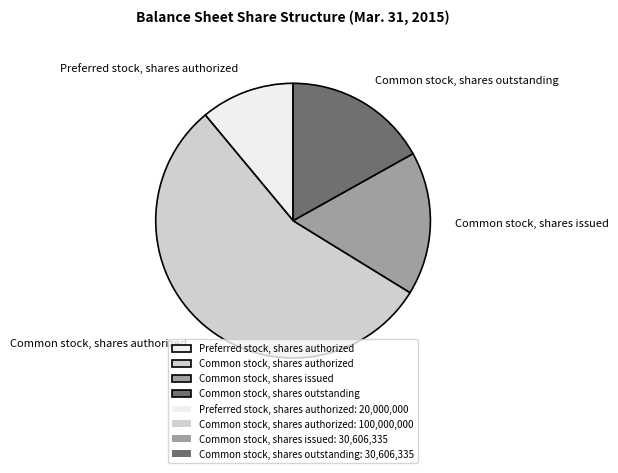

The Common stock, shares issued slice represents 17% of the pie. True or false?

True